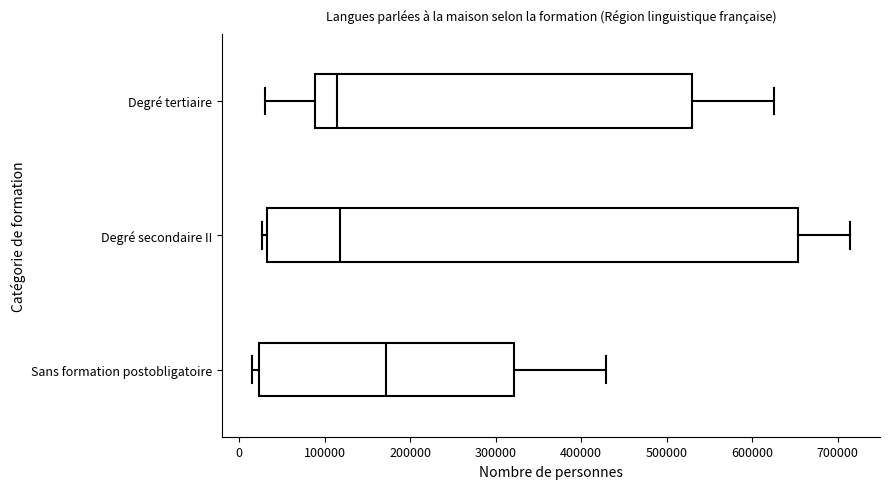

Reading bottom to top, read every box against the x-axis: the position of its median line, the range the box covers, and the ends of its whiskers. The values are not printed on the chart, so give them approximately, as read against the axis.

Sans formation postobligatoire: median 170000, box 20000 to 320000, whiskers 20000 (just left of the box's left edge) to 430000
Degré secondaire II: median 120000, box 30000 to 650000, whiskers 30000 (just left of the box's left edge) to 710000
Degré tertiaire: median 110000, box 90000 to 530000, whiskers 30000 to 630000